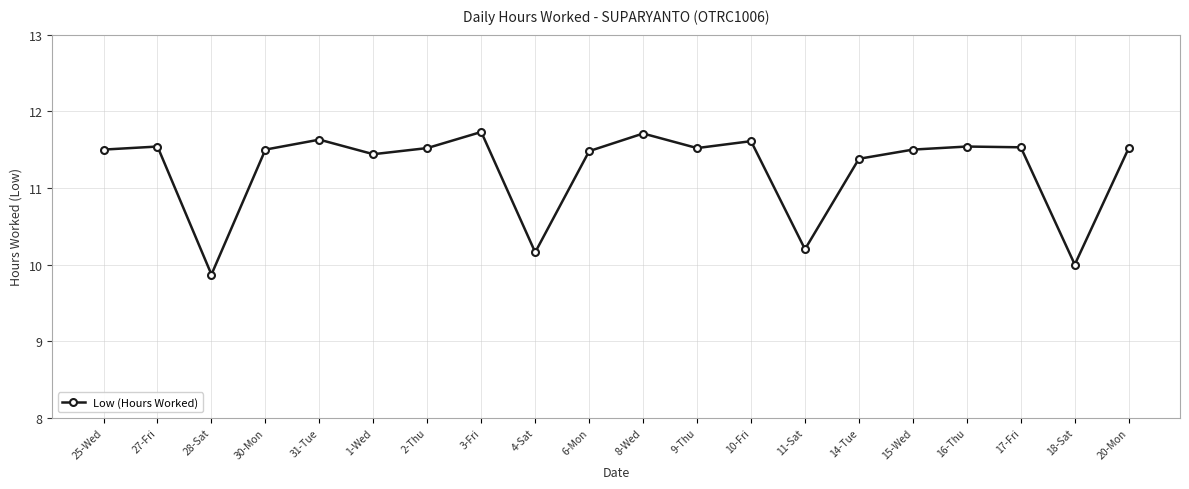

What is the ratio of the value at 31-Tue to the value at 2-Thu?

1.0